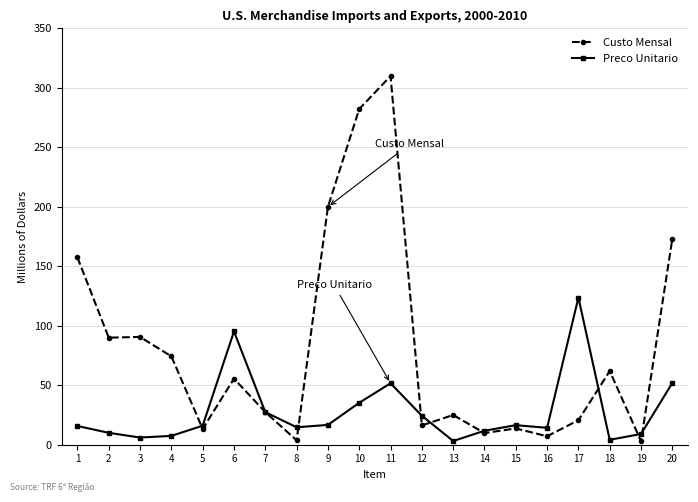

Which series has the largest total across all categories?

Custo Mensal